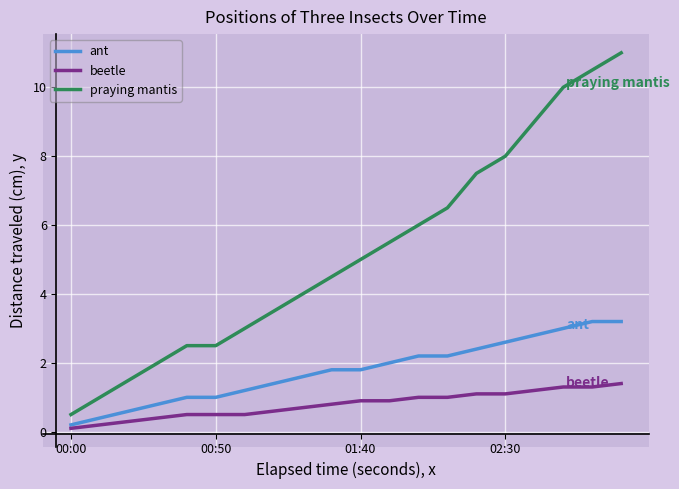

Which series has the largest total across all categories?

praying mantis